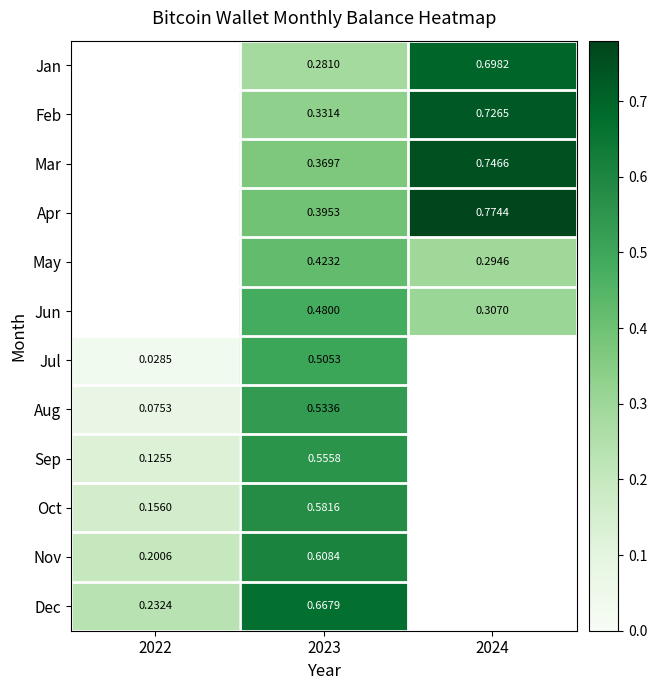

Rank the series at 2023 from highest to lowest value.

Dec, Nov, Oct, Sep, Aug, Jul, Jun, May, Apr, Mar, Feb, Jan